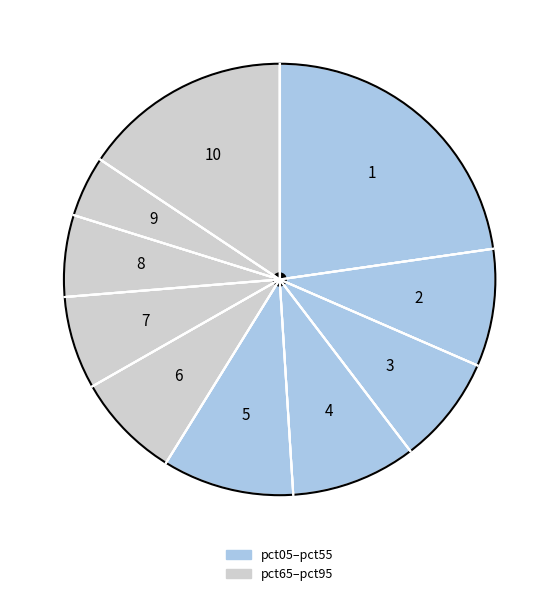

How many slices are in this pie chart?

10